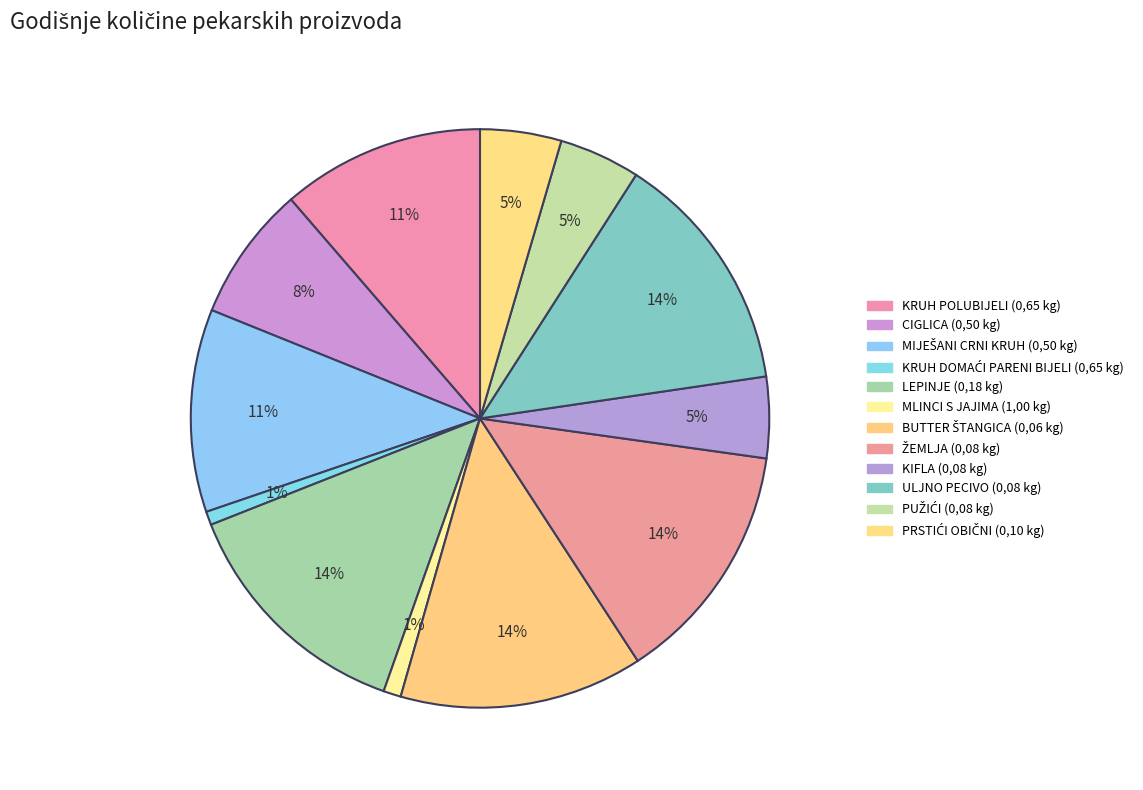

To the nearest percent, what is the average slice percentage?

8%